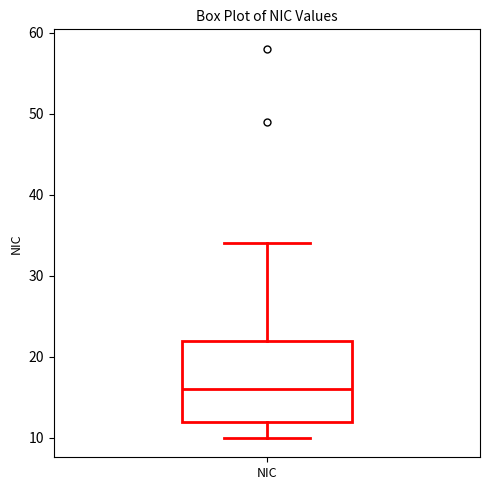

Transcribe this box plot: give where the median line is, the range the box spans, and where the two whiskers end, as read against the y-axis. The values are not printed on the chart, so give them approximately, as read against the axis.

median 16, box 12 to 22, whiskers 10 to 34